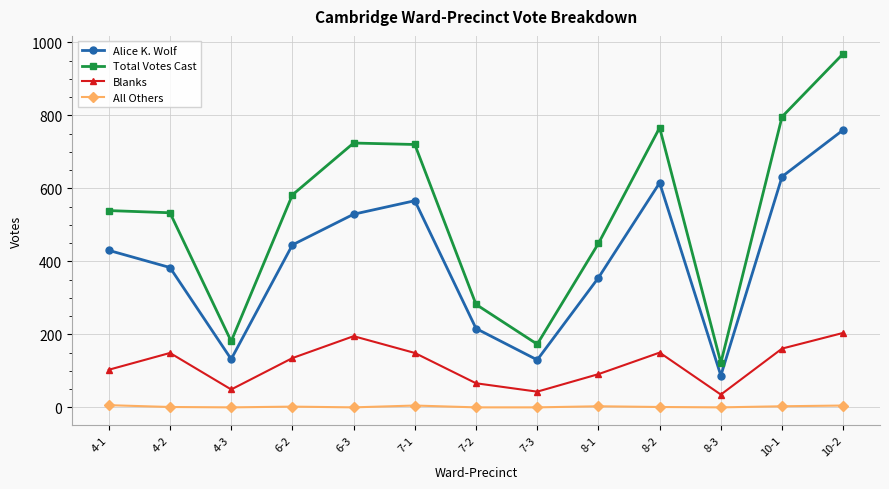

At which category does Blanks reach its first local valley?

4-3